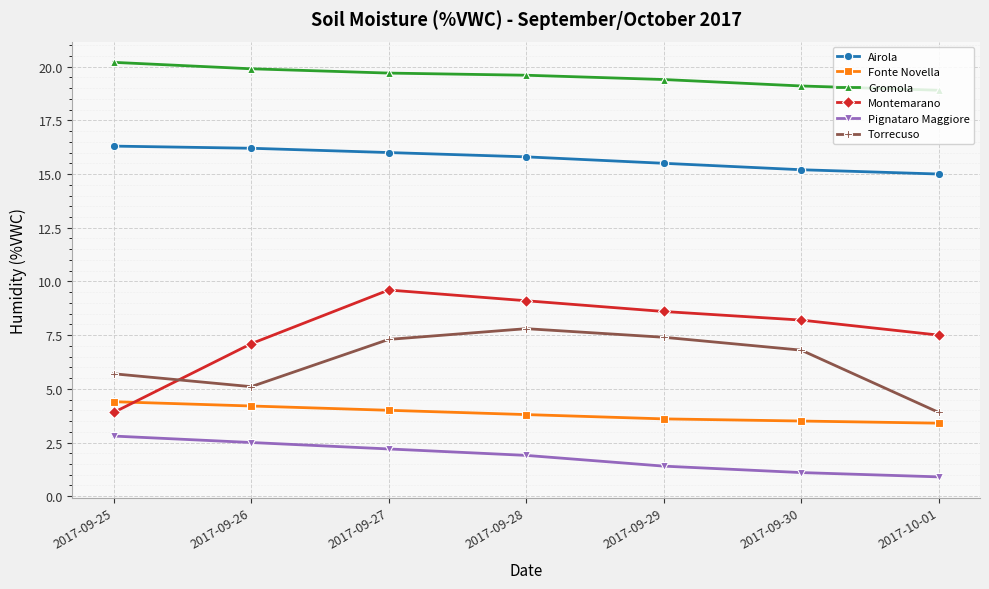

What position from the left is 2017-09-30?

6